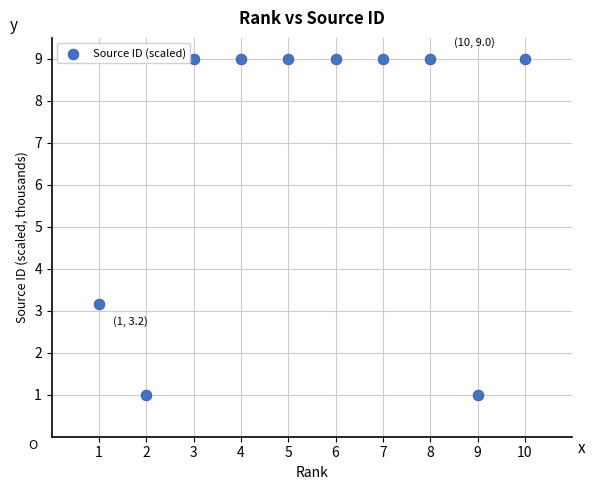

What is the average X value?

5.5